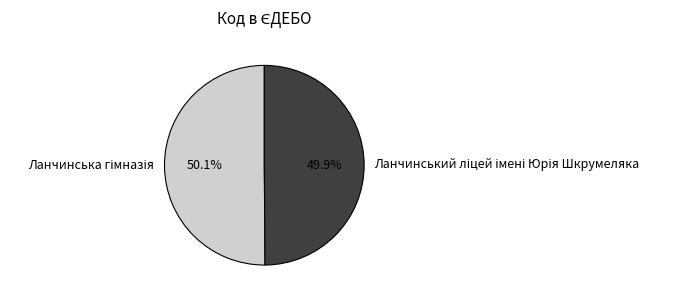

Is there a majority slice in this chart?

Yes